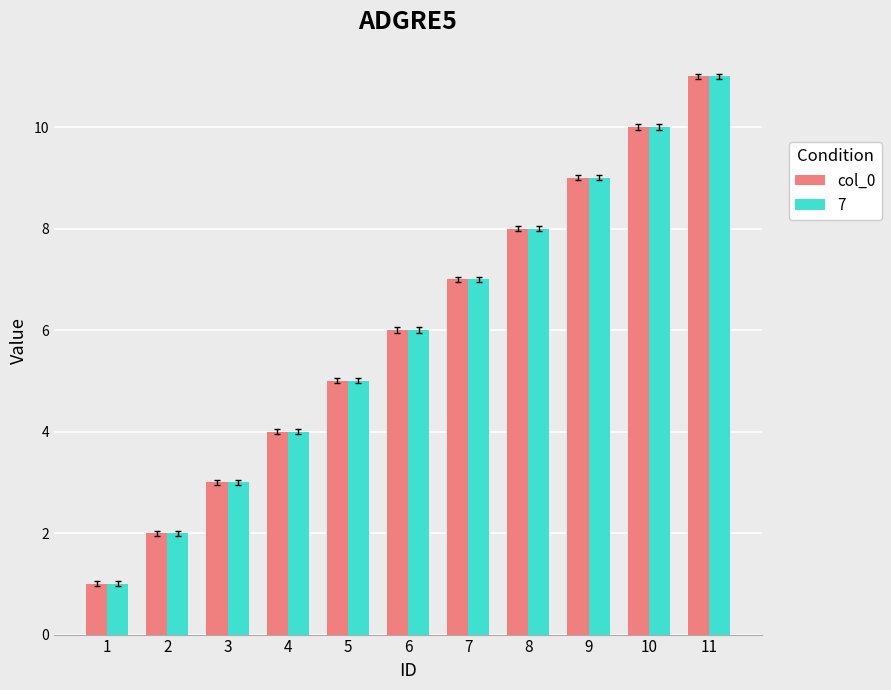

What is the difference between the maximum and minimum values in the col_0 series?

10